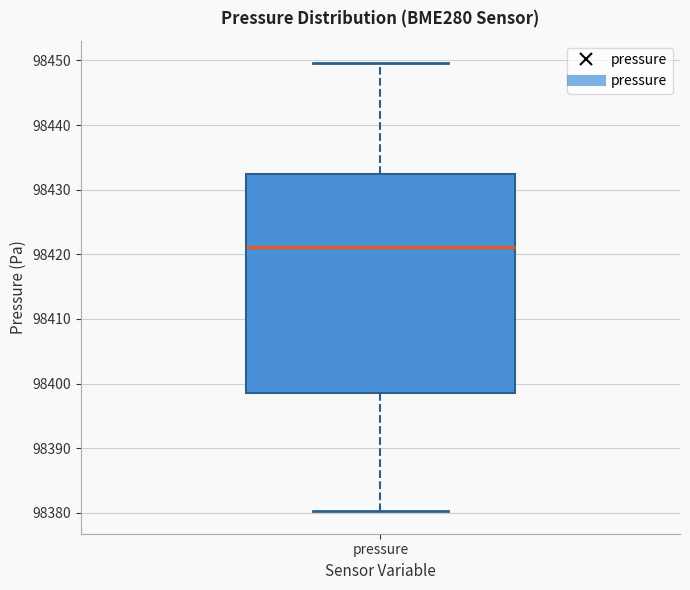

Read this box plot against the y-axis: the position of the median line, the range covered by the box, and the ends of both whiskers. The values are not printed on the chart, so give them approximately, as read against the axis.

median 98421, box 98399 to 98432, whiskers 98380 to 98450